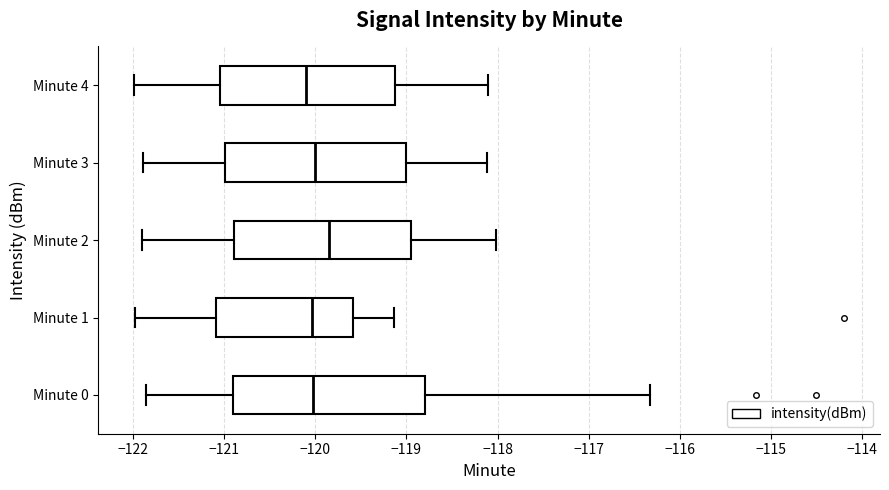

Where is the right edge of the box for Minute 0 on the x-axis? The values are not printed on the chart, so give them approximately, as read against the axis.

-118.8